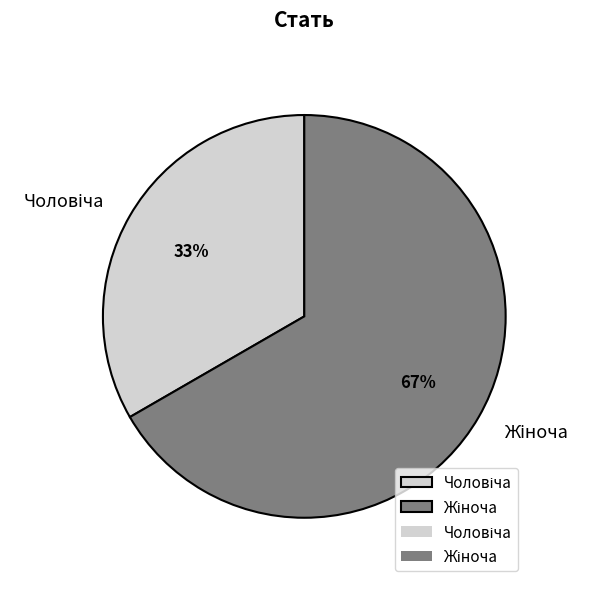

Does any single category account for the majority?

Yes